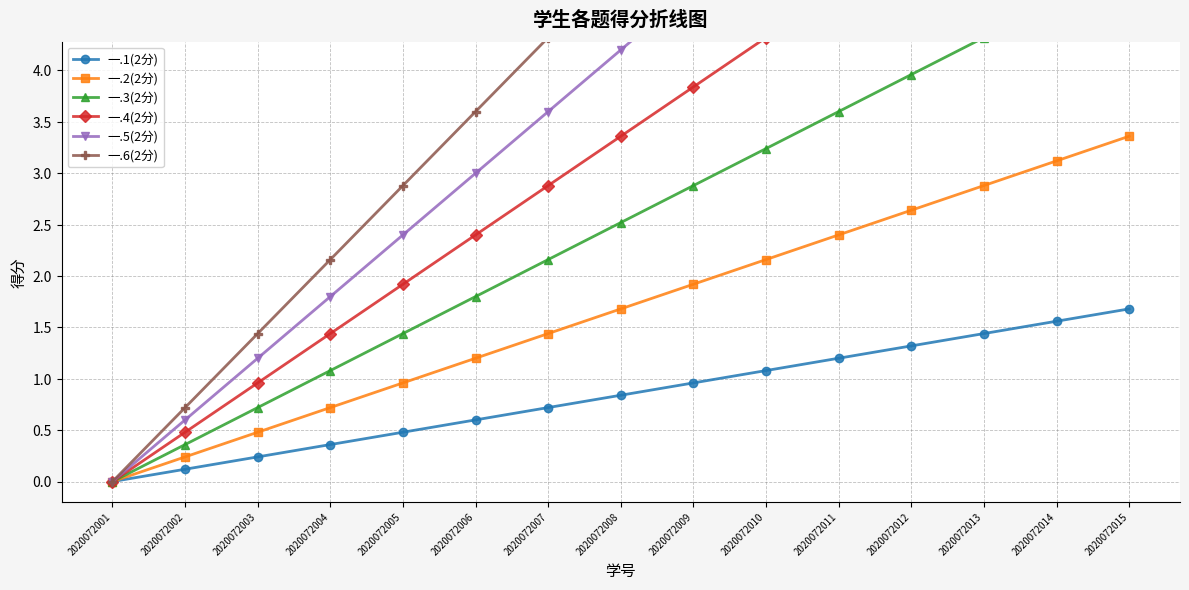

True or false: 一.5(2分) has a value of 2.6 at 2020072001.

False